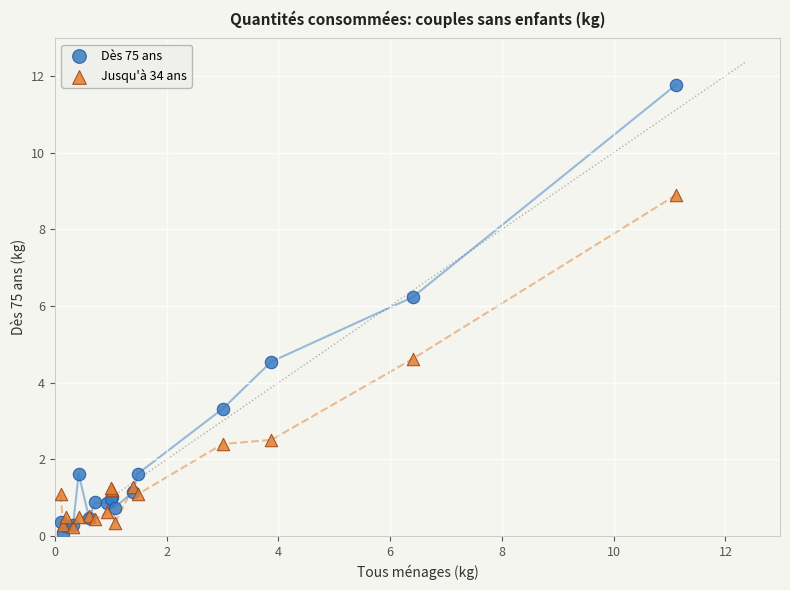

What are all the series names shown in the legend?

Dès 75 ans, Jusqu'à 34 ans